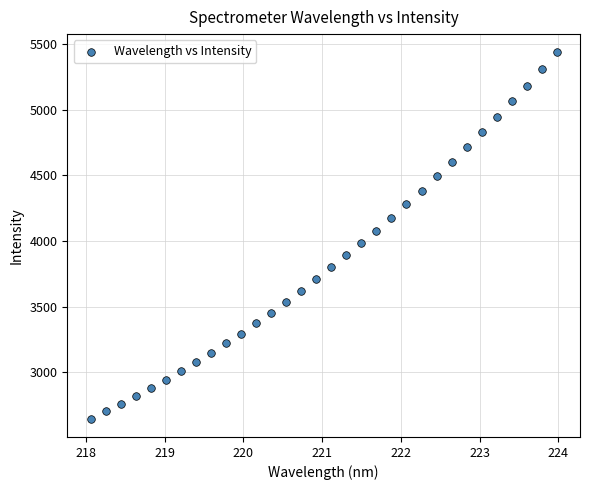

What is the range of Y values (max minus min)?

2791.8